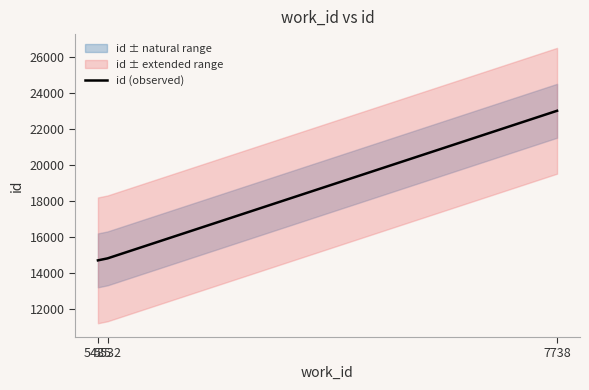

What is the average value?

17500